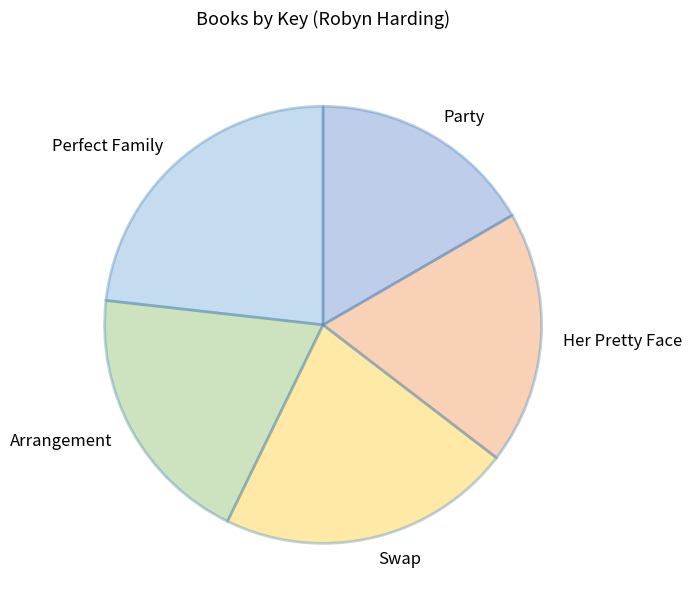

Which has a higher value, Her Pretty Face or Swap?

Swap